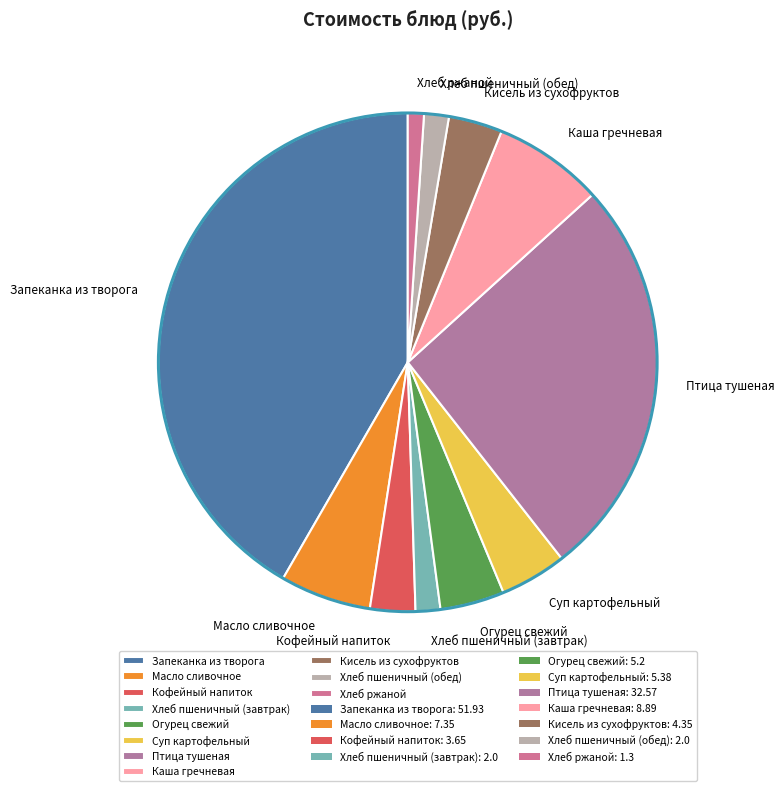

Does any single category account for the majority?

No